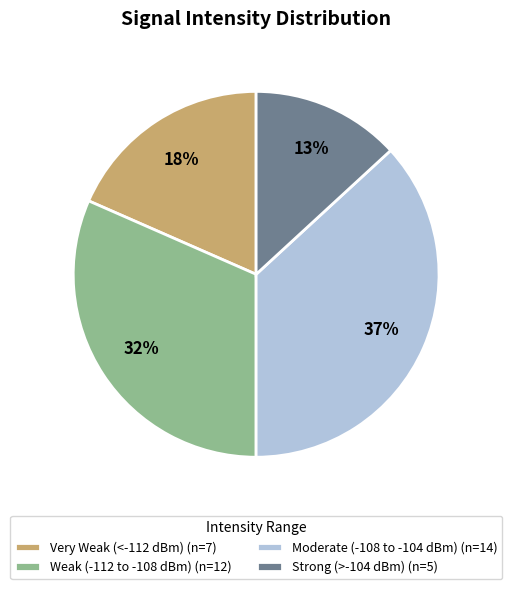

Combined, do Very Weak (<-112 dBm) (n=7) and Moderate (-108 to -104 dBm) (n=14) account for over 50%?

Yes